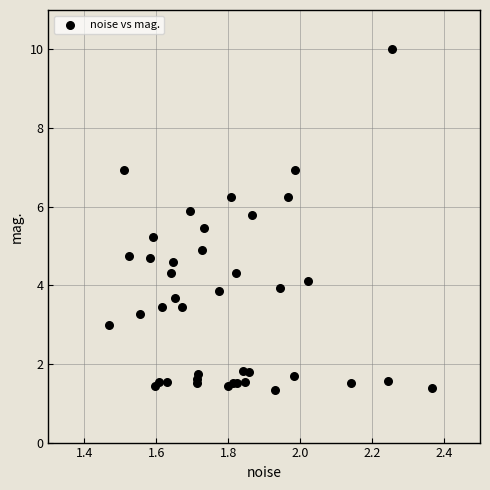

What is the range of X values (max minus min)?

0.9